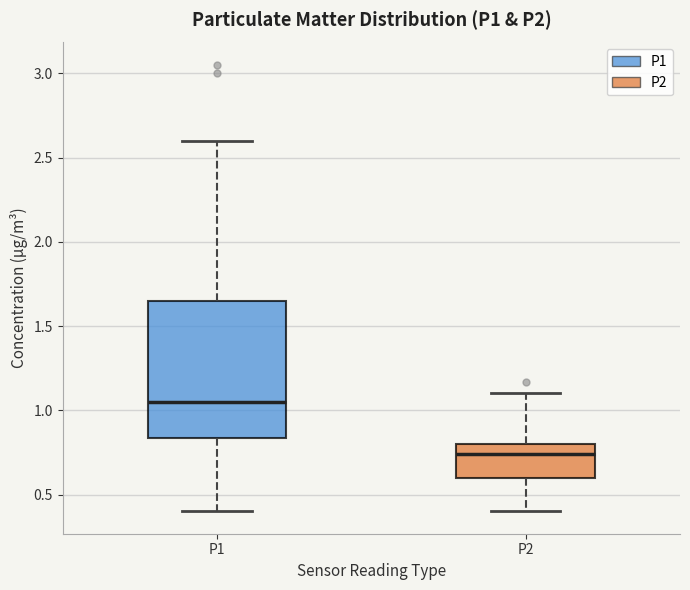

Reading left to right, read every box against the y-axis: the position of its median line, the range the box covers, and the ends of its whiskers. The values are not printed on the chart, so give them approximately, as read against the axis.

P1: median 1.05, box 0.85 to 1.65, whiskers 0.40 to 2.60
P2: median 0.75, box 0.60 to 0.80, whiskers 0.40 to 1.10